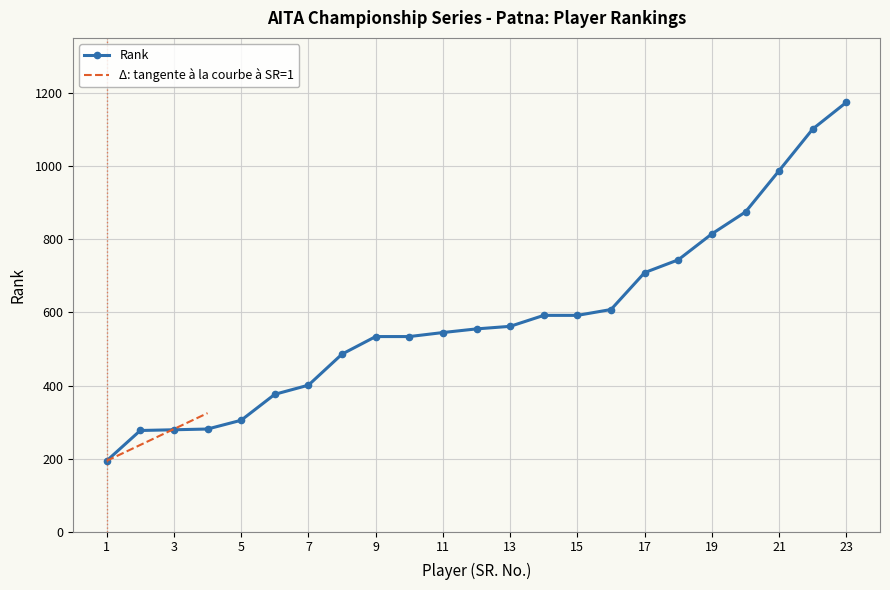

How many data points in Rank are less than 555?

11